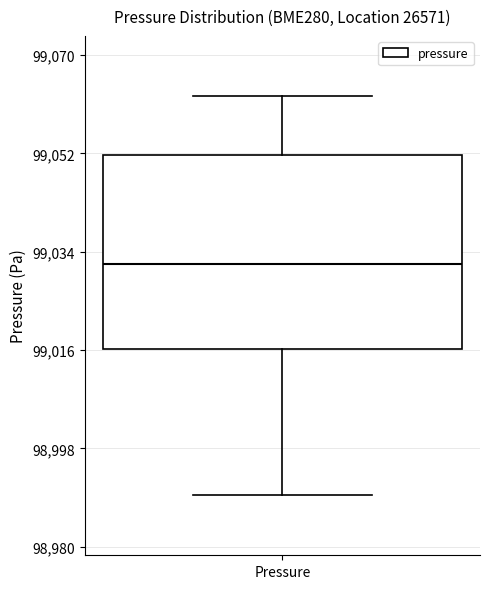

Where does the upper whisker of the box for Pressure end on the y-axis? The values are not printed on the chart, so give them approximately, as read against the axis.

99062